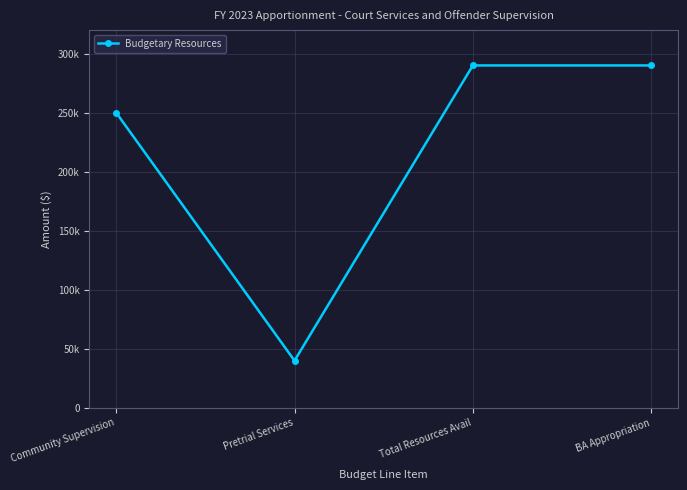

What is the difference between the maximum and minimum values?

250000